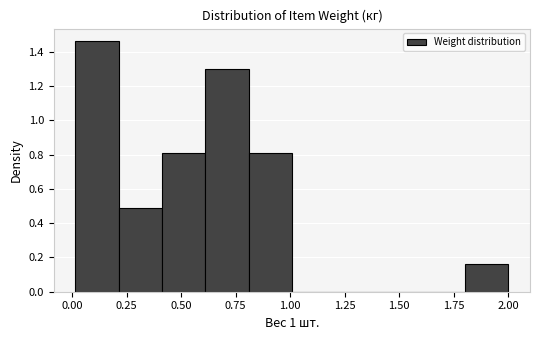

Read against the x-axis, roughly where is the centre of the tallest bar?

0.10